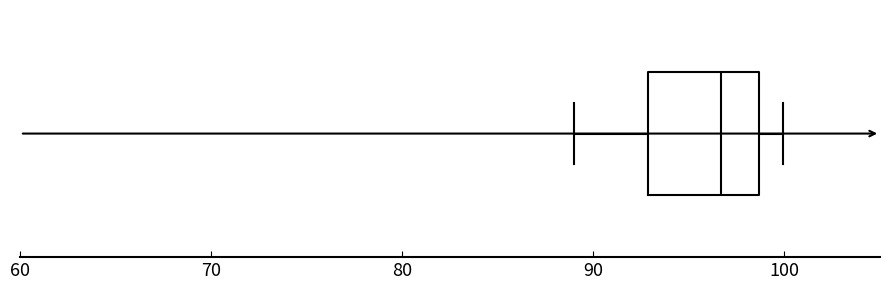

Transcribe this box plot: give where the median line is, the range the box spans, and where the two whiskers end, as read against the x-axis. The values are not printed on the chart, so give them approximately, as read against the axis.

median 97, box 93 to 99, whiskers 89 to 100